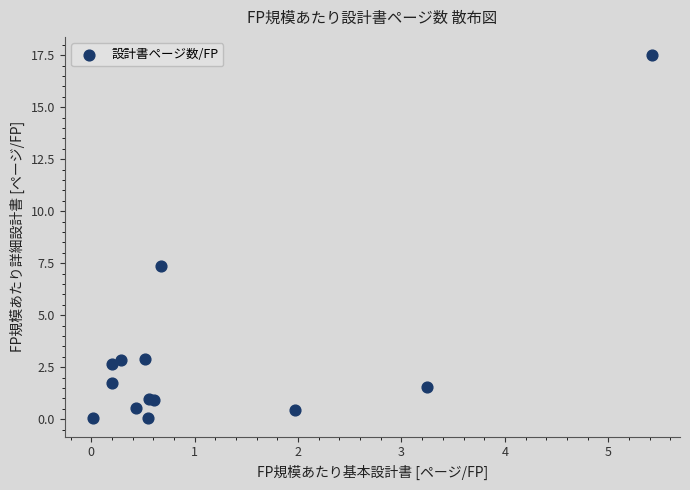

What Y value in the scatter plot is closest to 8?

7.4